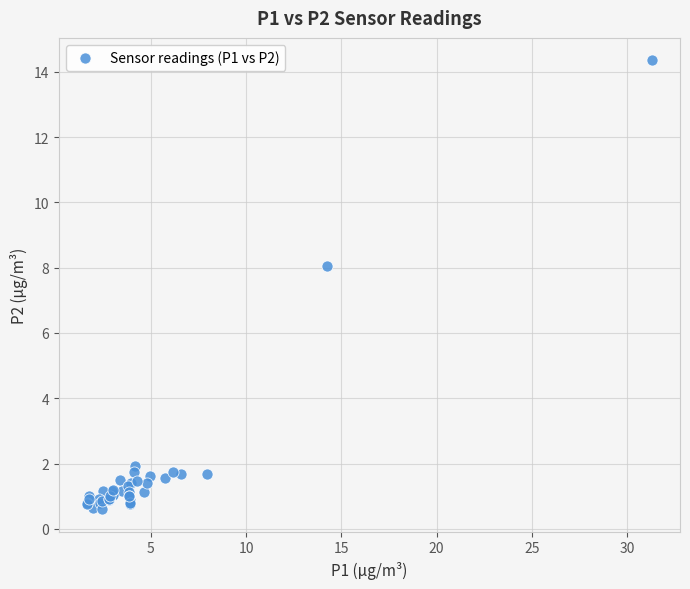

What Y value in the scatter plot is closest to 7?

8.1